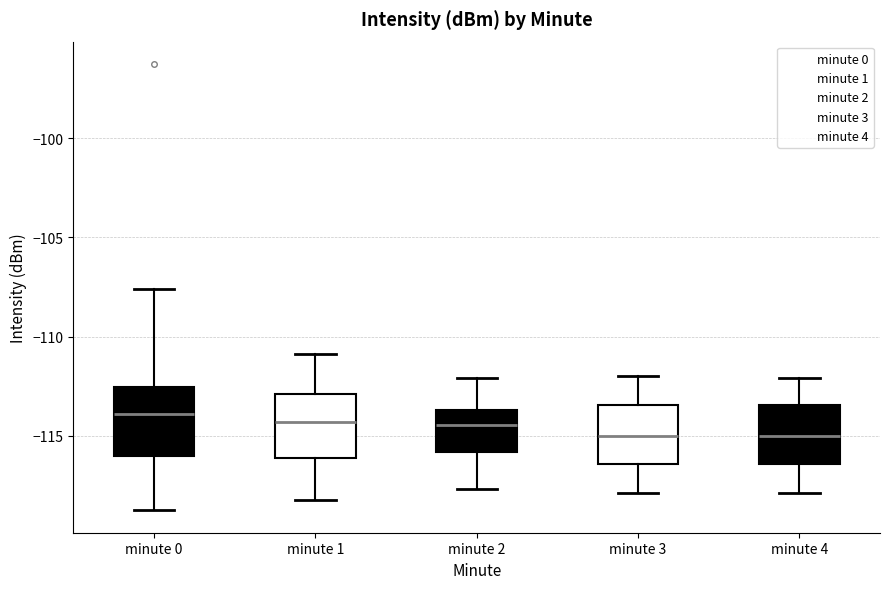

Where does the upper whisker of the box for minute 4 end on the y-axis? The values are not printed on the chart, so give them approximately, as read against the axis.

-112.0